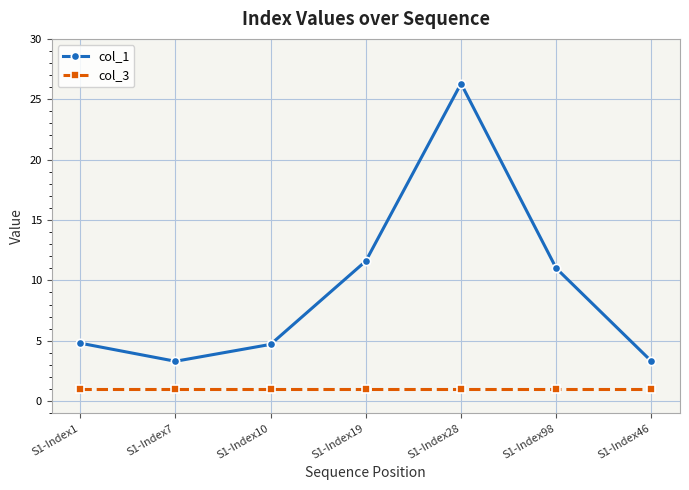

Is the value of col_1 at S1-Index10 greater than the value of col_3 at S1-Index7?

Yes